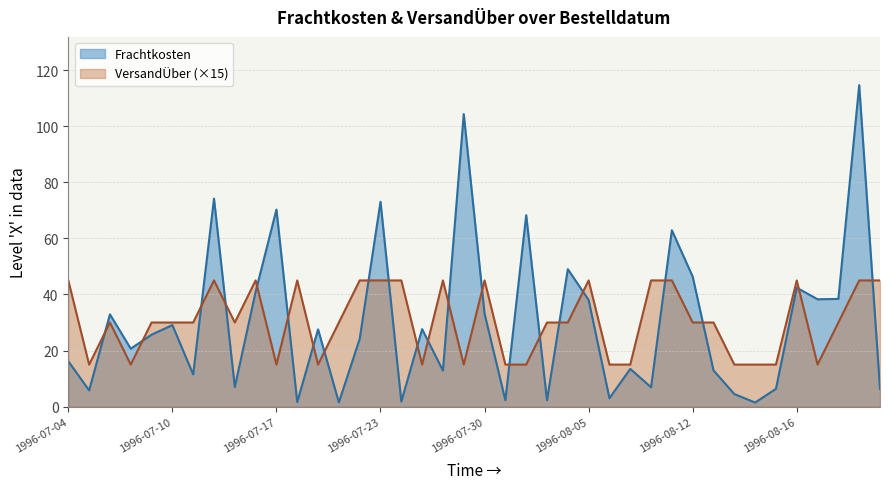

Reading right to left, transcribe all the data shown in this chart.

Frachtkosten: 1996-08-22=6.4	1996-08-21=114.6	1996-08-20=38.4	1996-08-19=38.3	1996-08-16=42.4	1996-08-15=6.3	1996-08-14=1.5	1996-08-14=4.5	1996-08-13=12.9	1996-08-12=46.3	1996-08-09=62.9	1996-08-08=6.9	1996-08-07=13.5	1996-08-06=3.0	1996-08-05=38.0	1996-08-02=49.0	1996-08-01=2.3	1996-08-01=68.3	1996-07-31=2.3	1996-07-30=33.1	1996-07-29=104.3	1996-07-26=12.9	1996-07-25=27.6	1996-07-24=1.8	1996-07-23=73.0	1996-07-22=24.1	1996-07-19=1.5	1996-07-19=27.5	1996-07-18=1.6	1996-07-17=70.3	1996-07-16=41.0	1996-07-15=7.0	1996-07-12=74.2	1996-07-11=11.5	1996-07-10=29.1	1996-07-09=25.6	1996-07-08=20.7	1996-07-08=32.9	1996-07-05=5.8	1996-07-04=16.2
VersandÜber: 1996-08-22=45.0	1996-08-21=45.0	1996-08-20=30.0	1996-08-19=15.0	1996-08-16=45.0	1996-08-15=15.0	1996-08-14=15.0	1996-08-14=15.0	1996-08-13=30.0	1996-08-12=30.0	1996-08-09=45.0	1996-08-08=45.0	1996-08-07=15.0	1996-08-06=15.0	1996-08-05=45.0	1996-08-02=30.0	1996-08-01=30.0	1996-08-01=15.0	1996-07-31=15.0	1996-07-30=45.0	1996-07-29=15.0	1996-07-26=45.0	1996-07-25=15.0	1996-07-24=45.0	1996-07-23=45.0	1996-07-22=45.0	1996-07-19=30.0	1996-07-19=15.0	1996-07-18=45.0	1996-07-17=15.0	1996-07-16=45.0	1996-07-15=30.0	1996-07-12=45.0	1996-07-11=30.0	1996-07-10=30.0	1996-07-09=30.0	1996-07-08=15.0	1996-07-08=30.0	1996-07-05=15.0	1996-07-04=45.0